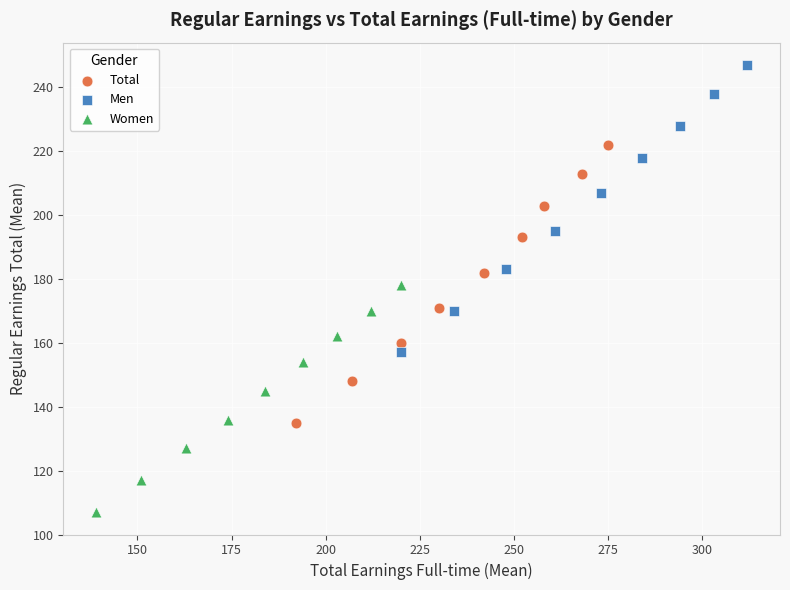

Which series reaches the minimum Y coordinate?

Women